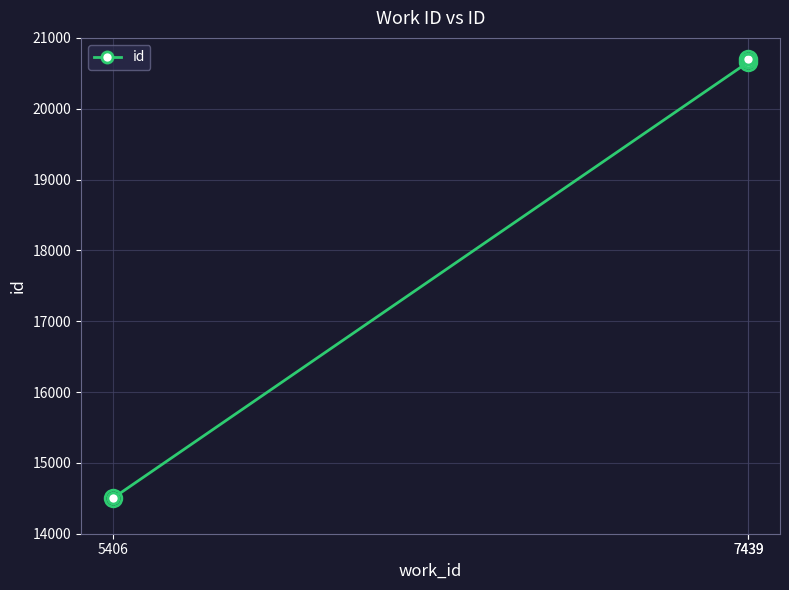

How many data points are less than 20658?

1